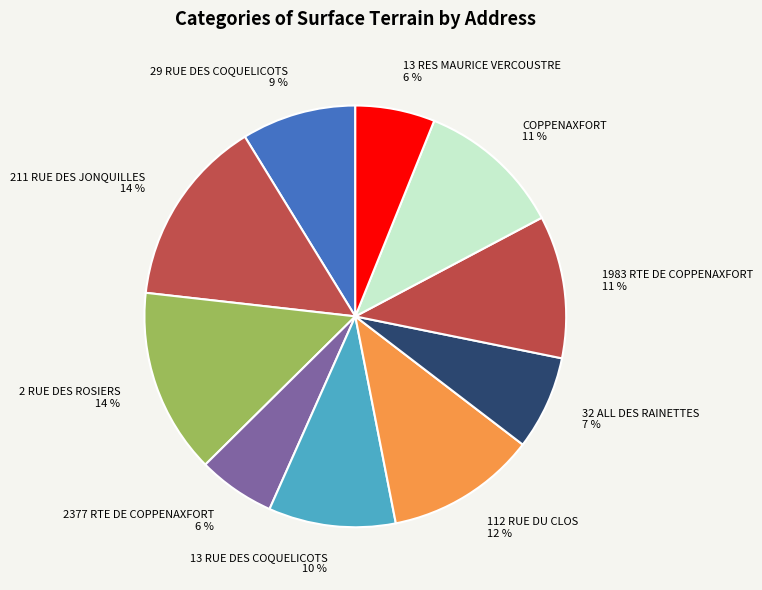

To the nearest percent, what portion does 211 RUE DES JONQUILLES 14 % represent?

14%